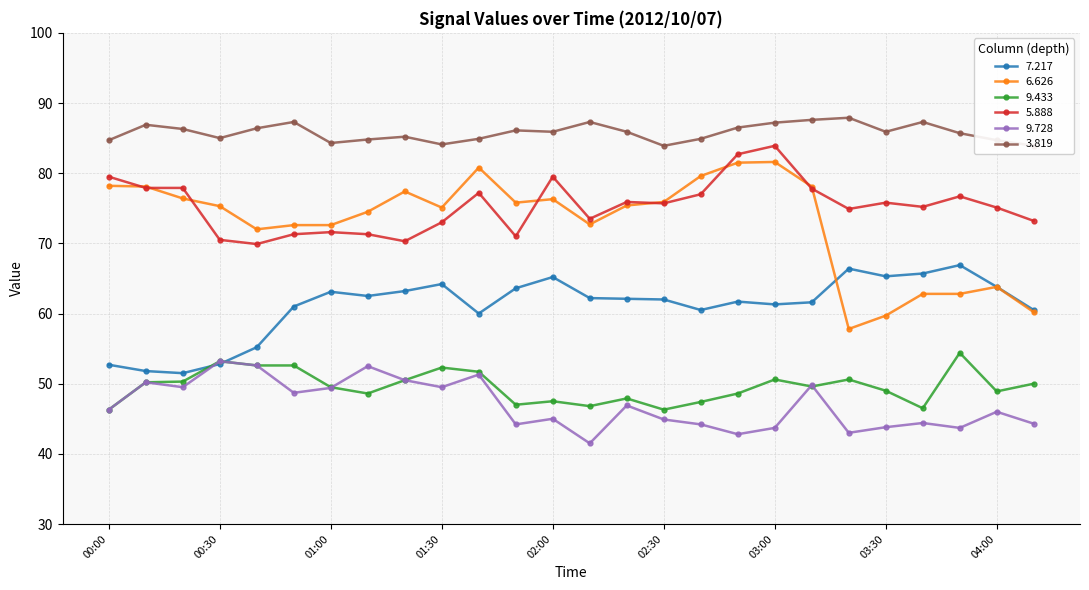

What is the label of the 6th point from the right?

03:20